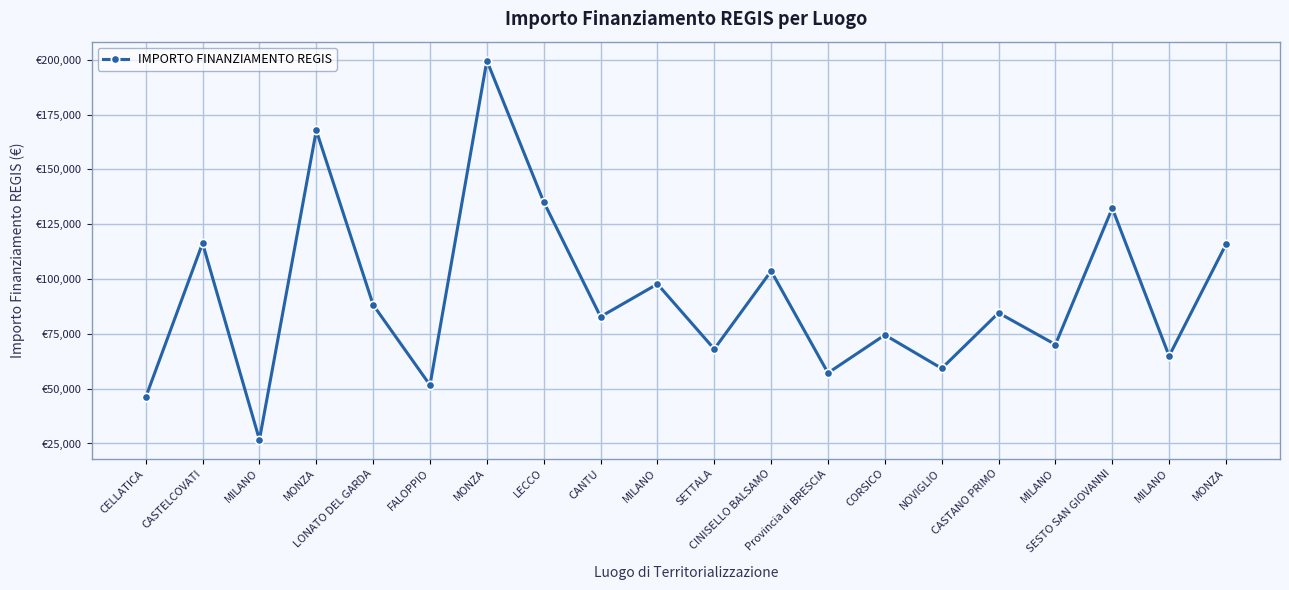

Reading right to left, extract all data points from this chart.

115789.8	64886.6	132279.7	70120.9	84538.8	59229.0	74486.0	57160.7	103619.9	68057.8	97694.9	82798.6	135157.2	199567.7	51620.1	88213.8	167724.8	26730.0	116324.6	46044.5